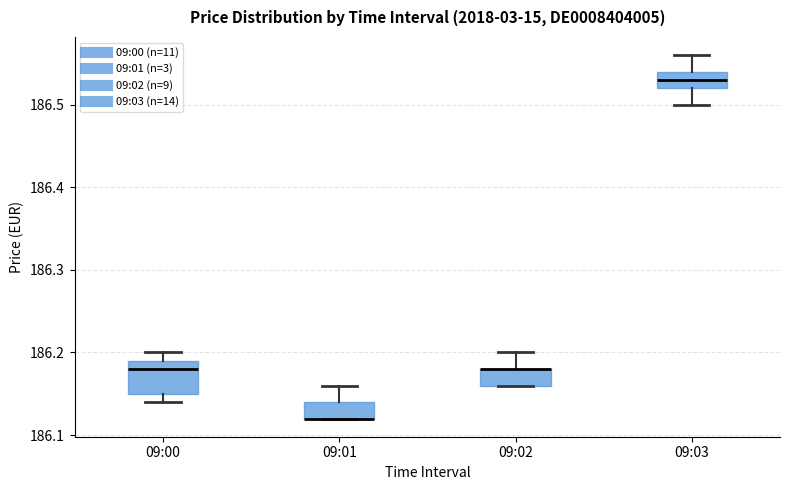

Reading left to right, read every box against the y-axis: the position of its median line, the range the box covers, and the ends of its whiskers. The values are not printed on the chart, so give them approximately, as read against the axis.

09:00: median 186.18, box 186.15 to 186.19, whiskers 186.14 to 186.20
09:01: median 186.12 (drawn on the box's lower edge), box 186.12 to 186.14, whiskers 186.12 to 186.16
09:02: median 186.18 (drawn on the box's upper edge), box 186.16 to 186.18, whiskers 186.16 to 186.20
09:03: median 186.53, box 186.52 to 186.54, whiskers 186.50 to 186.56